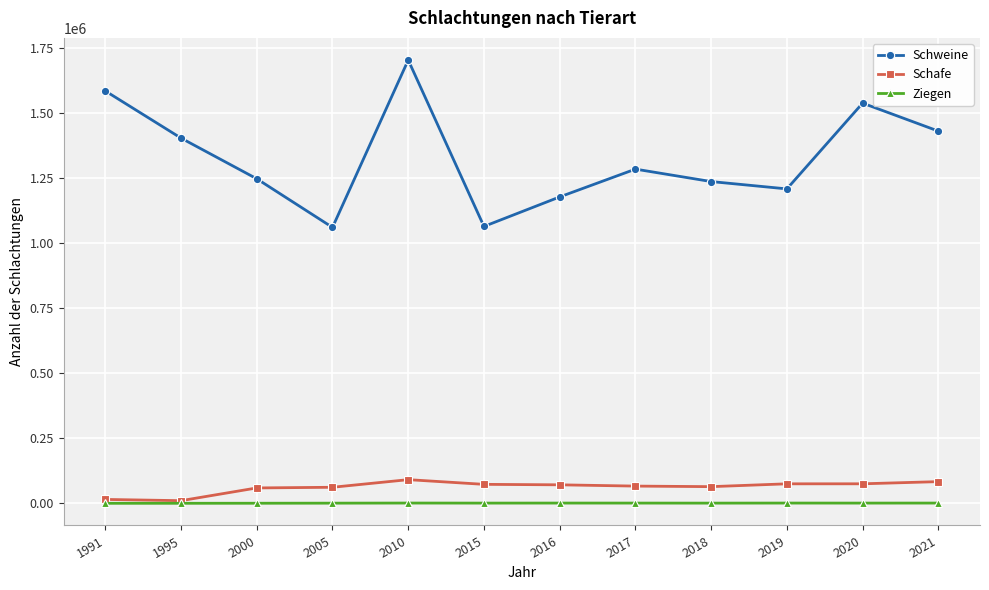

What is the value of the Schafe point at the 12th from the left?

83420